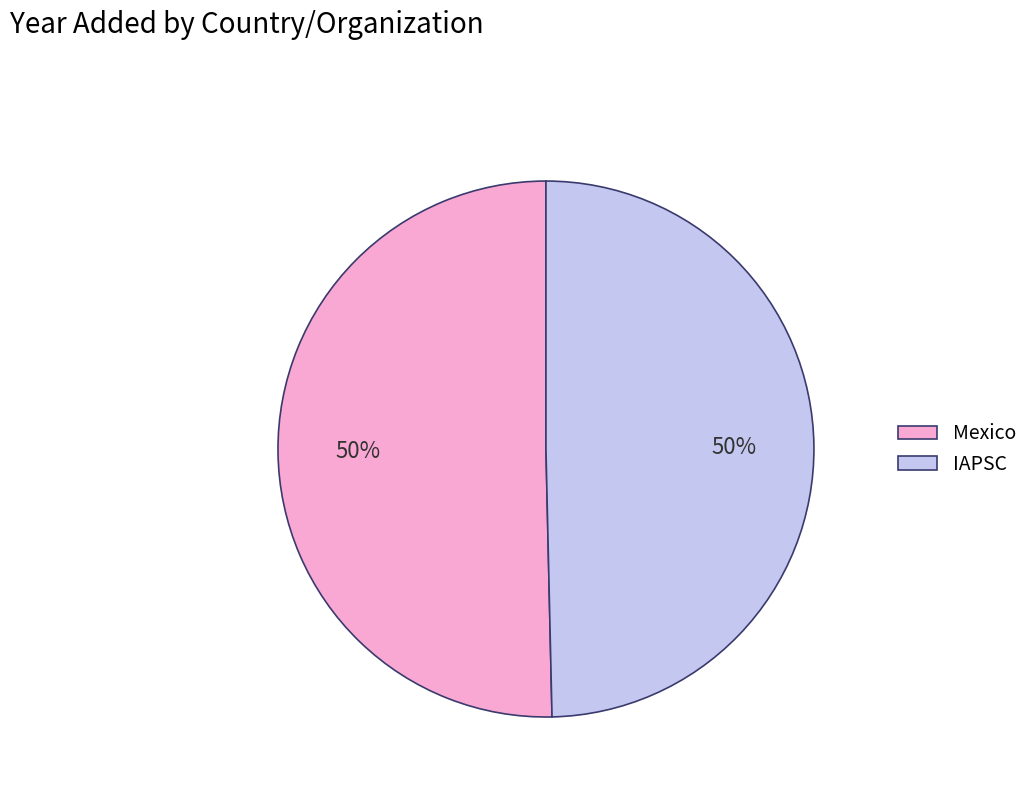

True or false: IAPSC accounts for 50% of the total.

True